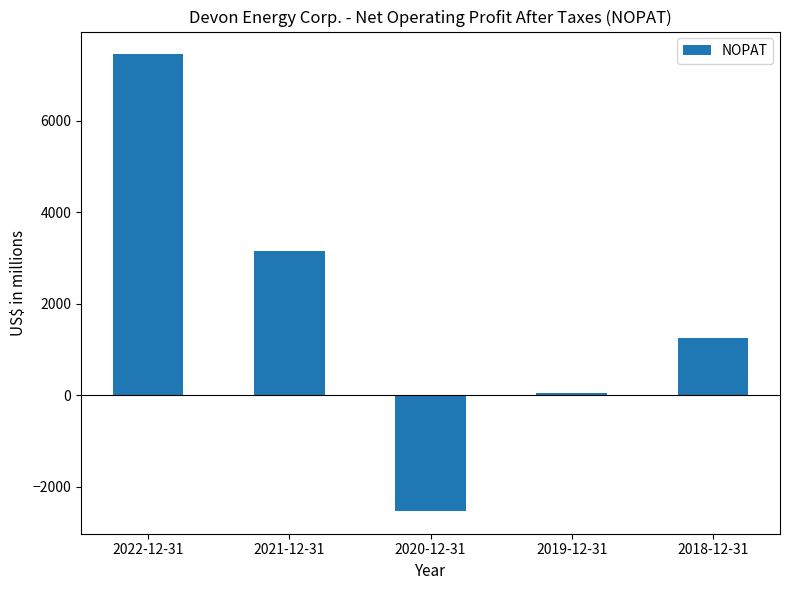

What is the smallest value displayed?

-2522